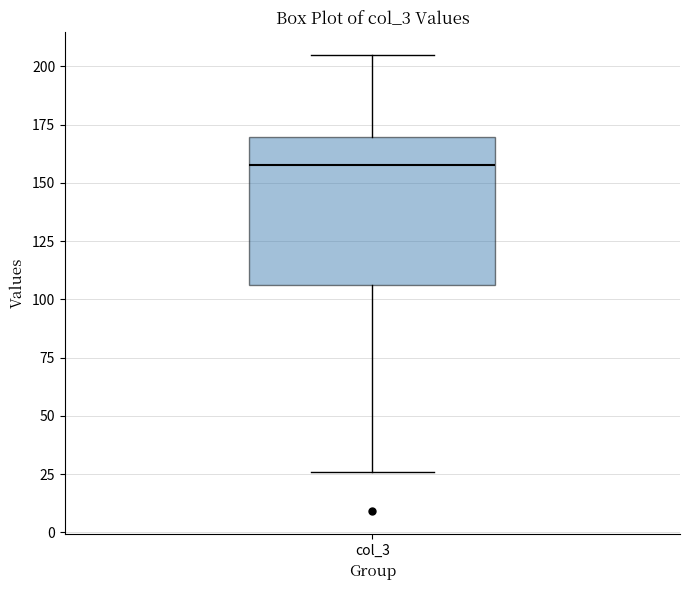

Where does the upper whisker of the box for col_3 end on the y-axis? The values are not printed on the chart, so give them approximately, as read against the axis.

205